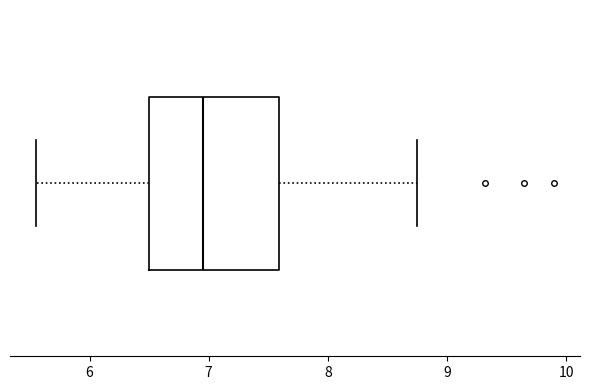

Where is the right edge of the box on the x-axis? The values are not printed on the chart, so give them approximately, as read against the axis.

7.6